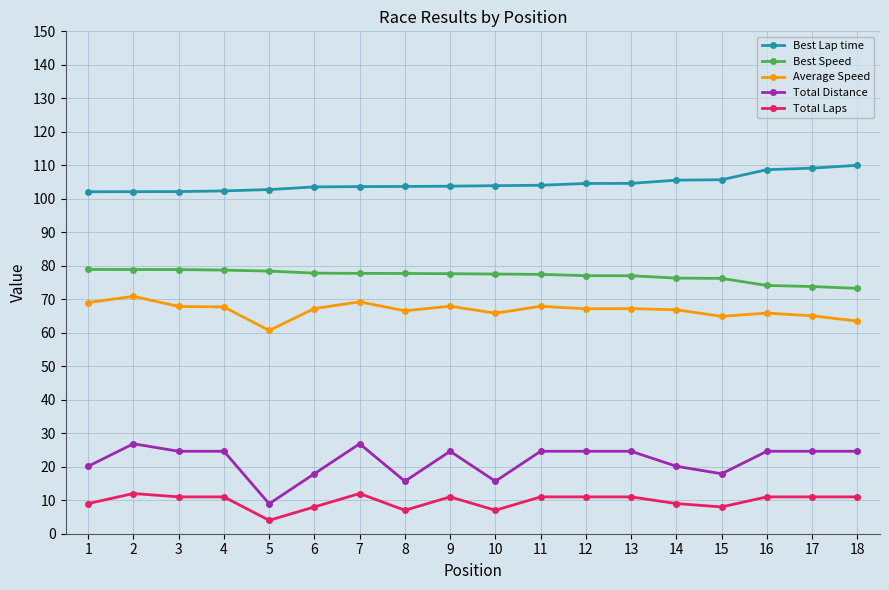

True or false: Best Speed and Total Distance intersect in this chart.

False